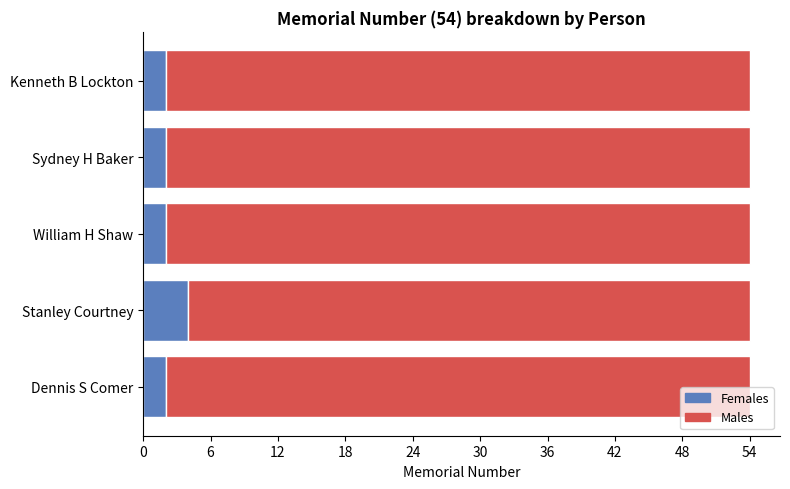

What is the total value across all series at Stanley Courtney?

54